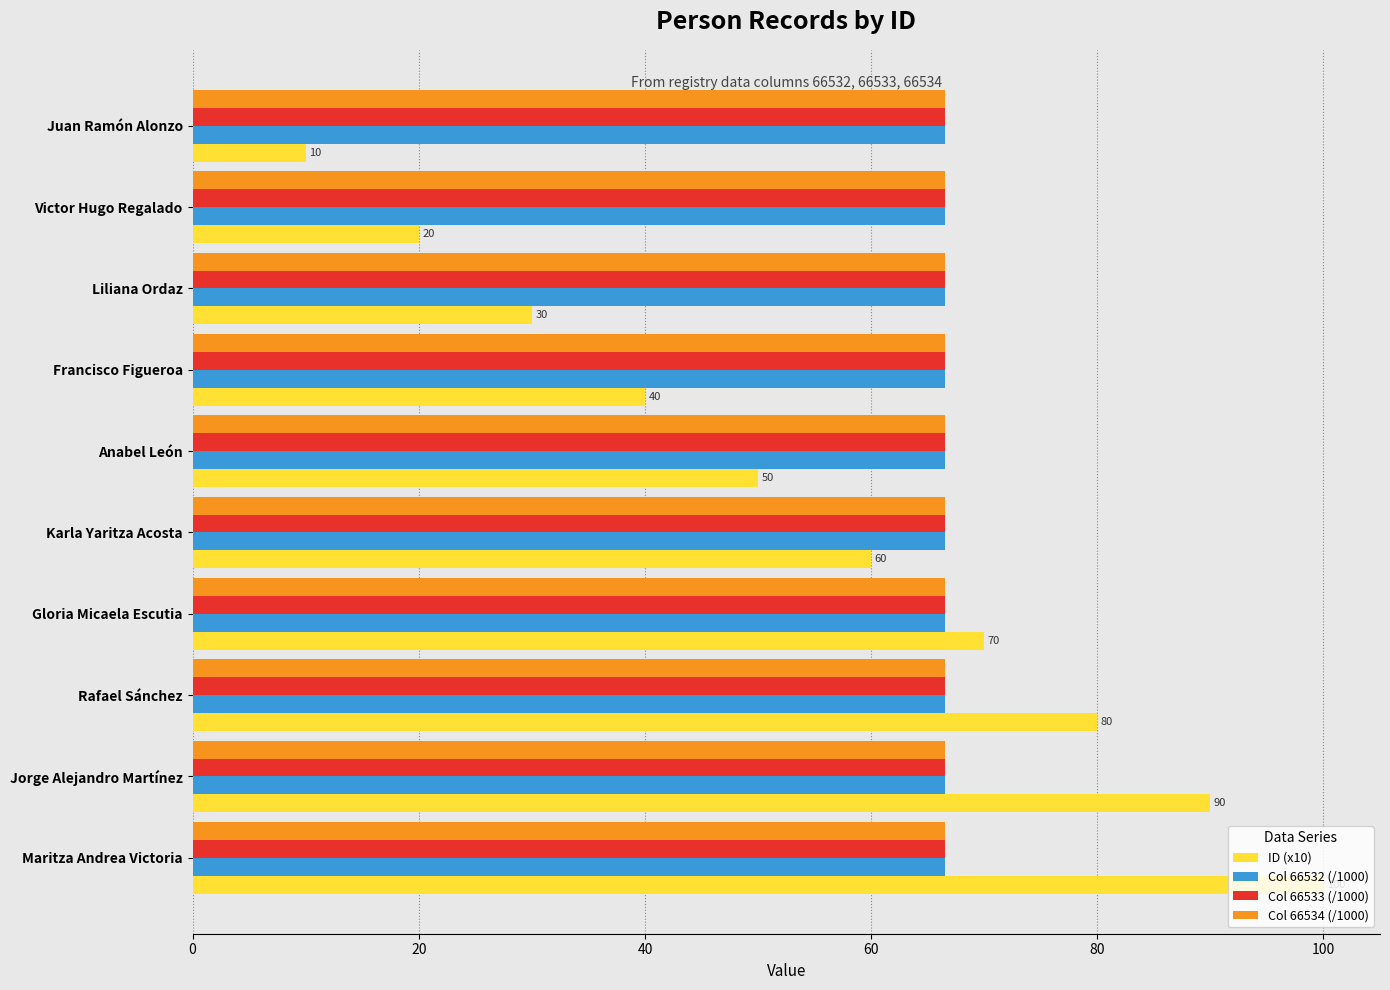

What is the average value of the ID (x10) series?

55.0